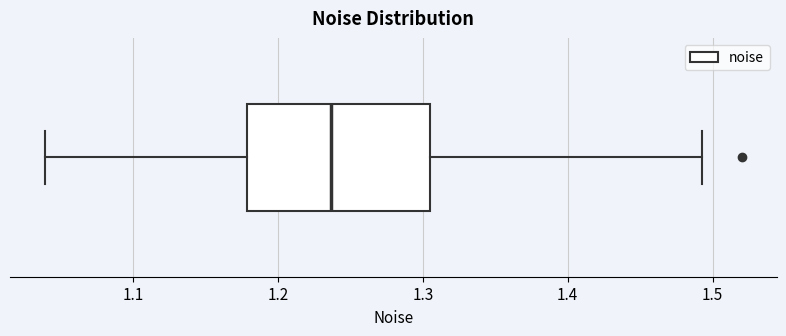

Read this box plot against the x-axis: the position of the median line, the range covered by the box, and the ends of both whiskers. The values are not printed on the chart, so give them approximately, as read against the axis.

median 1.24, box 1.18 to 1.31, whiskers 1.04 to 1.49